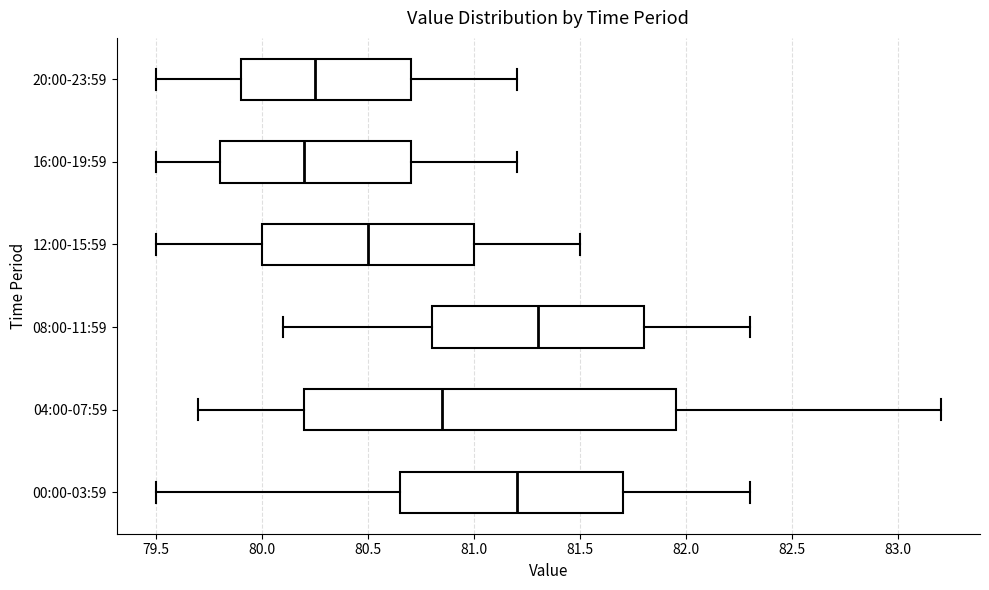

Which box has the furthest to the right median line?

08:00-11:59